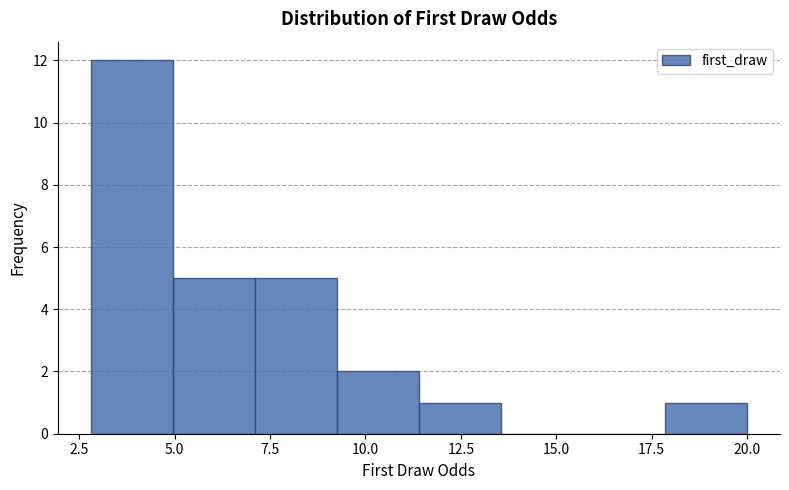

Reading left to right, transcribe this chart: for each bar, give the range it covers on the x-axis and its height. Neither the bar edges nor the heights are printed on the chart, so give them approximately, as read against the axes.

2.80 to 4.95: 12
4.95 to 7.10: 5
7.10 to 9.25: 5
9.25 to 11.40: 2
11.40 to 13.55: 1
13.55 to 15.70: 0
15.70 to 17.85: 0
17.85 to 20.00: 1